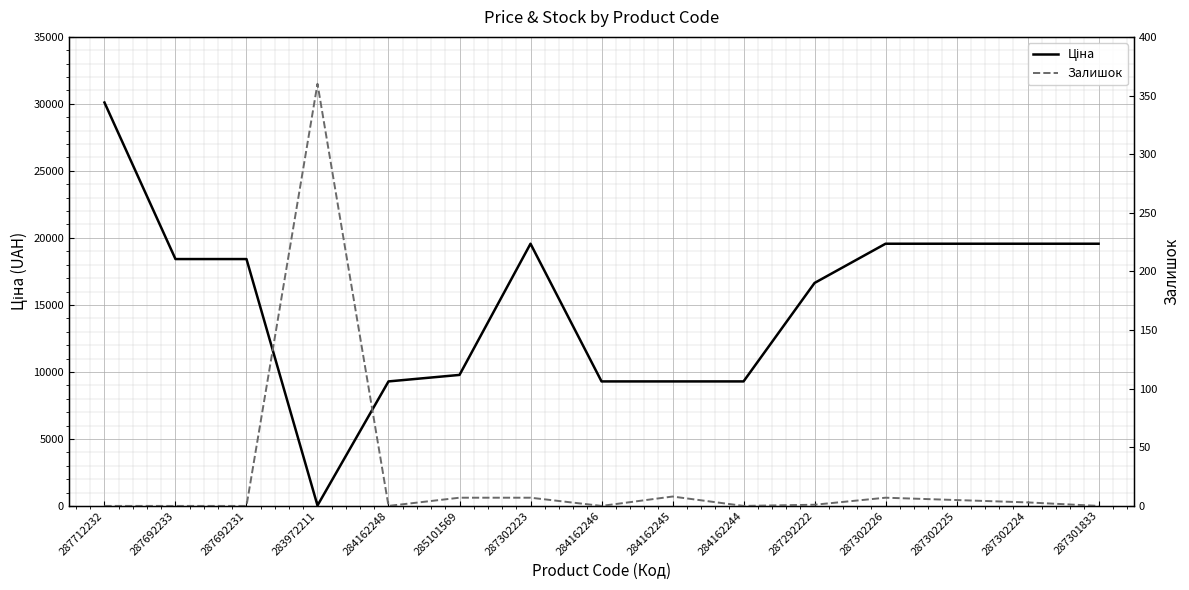

Is the value of Ціна at 284162246 greater than the value of Залишок at 283972211?

Yes